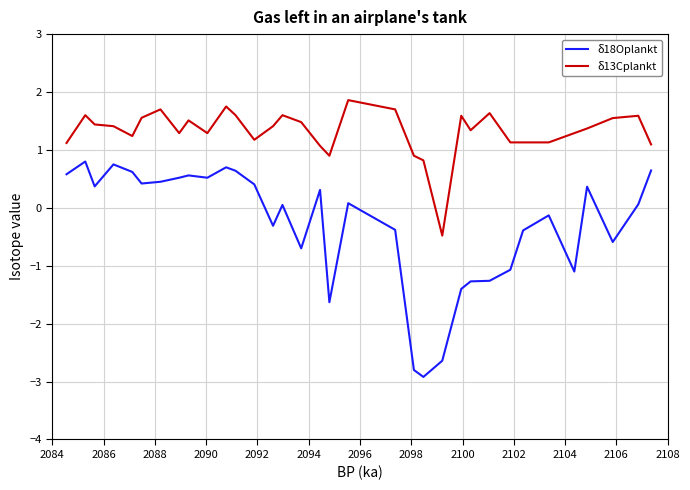

What is the difference between the second highest and second lowest values in the δ13Cplankt series?

0.9